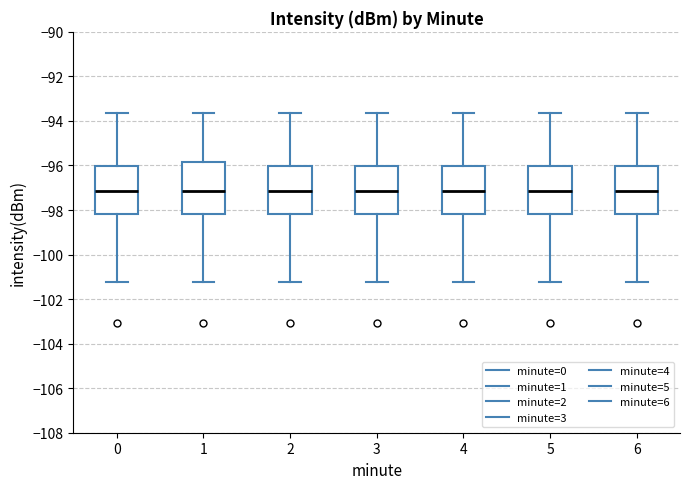

Comparing the boxes themselves (not the whiskers), which one is the tallest?

1